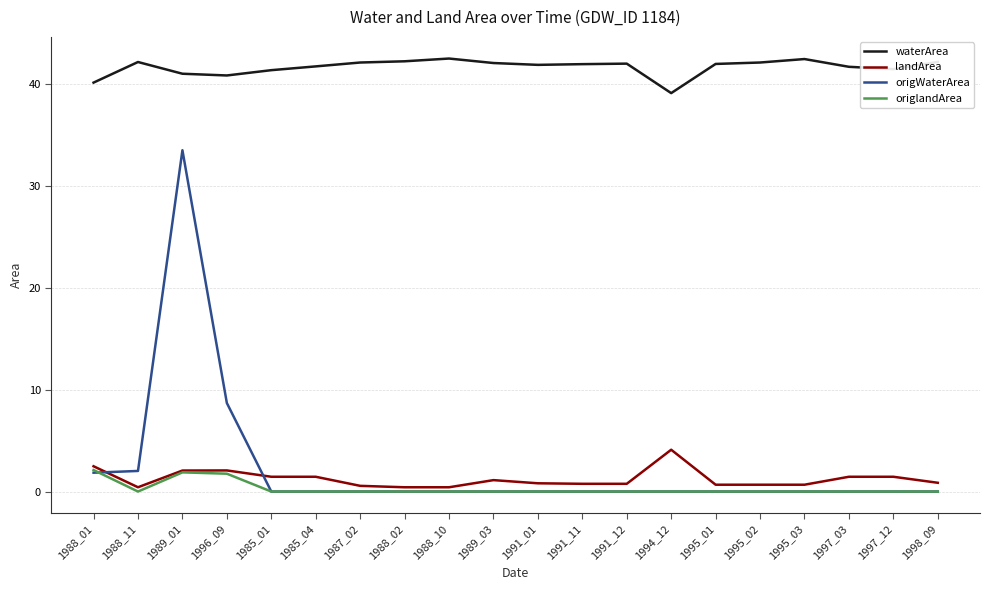

What is the difference between the maximum and minimum values in the origWaterArea series?

33.5